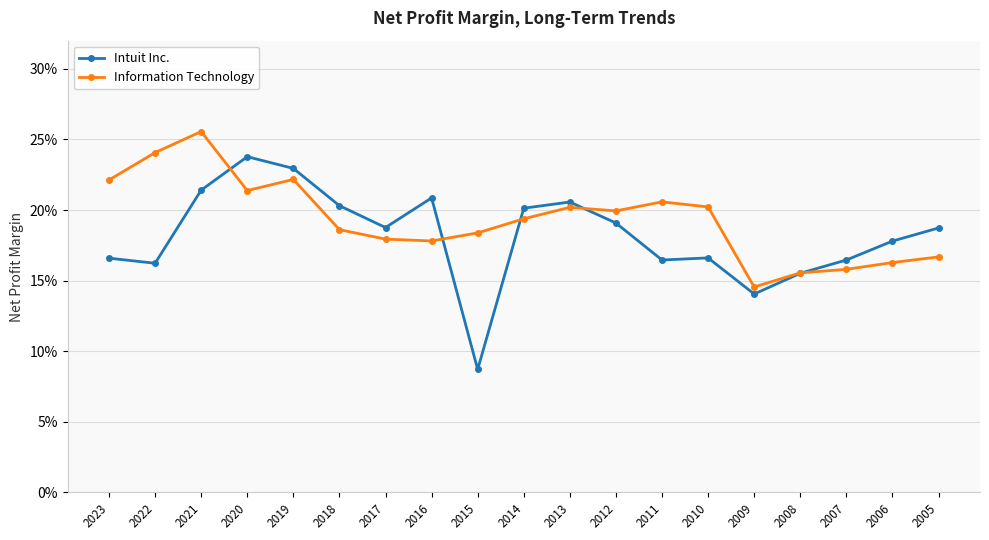

The Intuit Inc. series shows 0.1 at 2005. True or false?

False